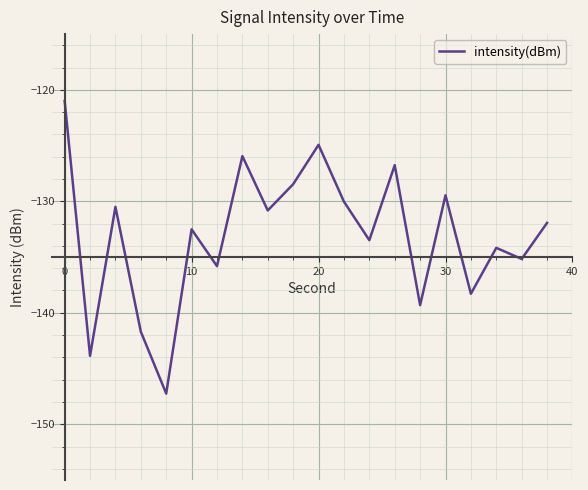

What is the maximum value shown in the chart?

-121.0